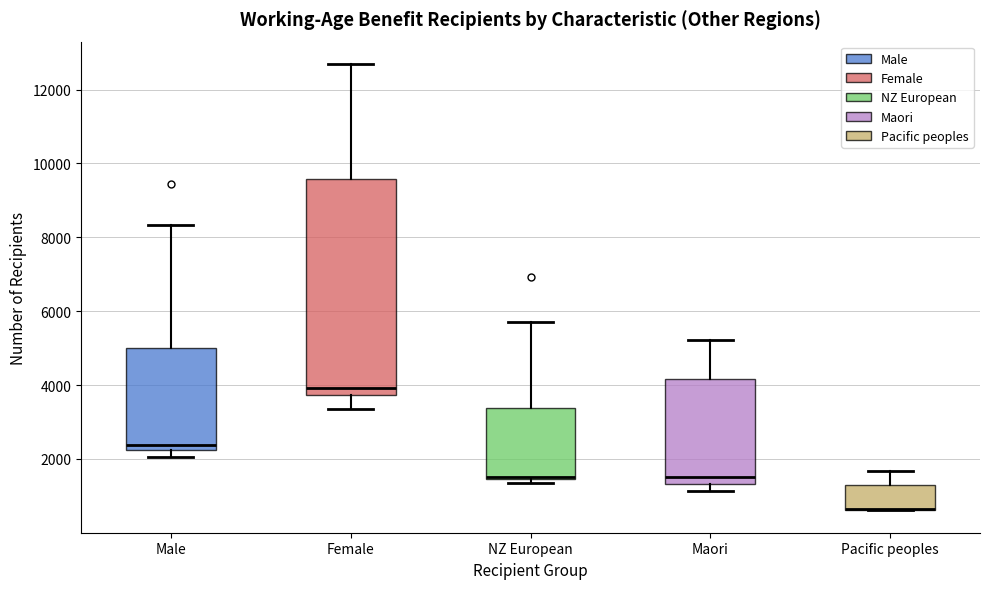

Reading left to right, transcribe this box plot: for each box, give where its median line is, the range the box spans, and where its two whiskers end, as read against the y-axis. The values are not printed on the chart, so give them approximately, as read against the axis.

Male: median 2400, box 2200 to 5000, whiskers 2000 to 8400
Female: median 4000, box 3800 to 9600, whiskers 3400 to 12600
NZ European: median 1600, box 1400 to 3400, whiskers 1400 (just below the box's lower edge) to 5600
Maori: median 1600, box 1400 to 4200, whiskers 1200 to 5200
Pacific peoples: median 600 (drawn on the box's lower edge), box 600 to 1200, whiskers 600 to 1600